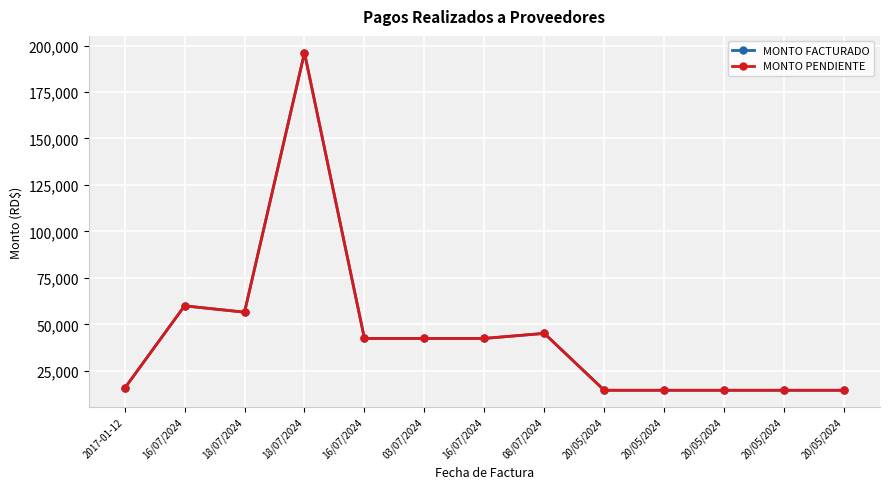

Is this an area chart (filled region under the line)?

No